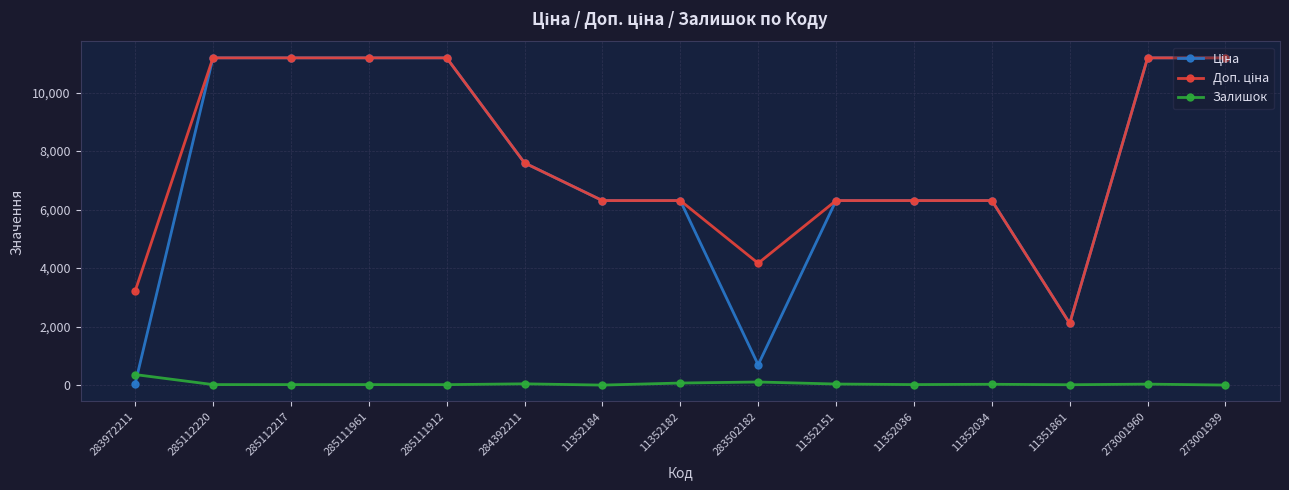

What is the sum of the Залишок values at 11351861 and 11352036?

29.0